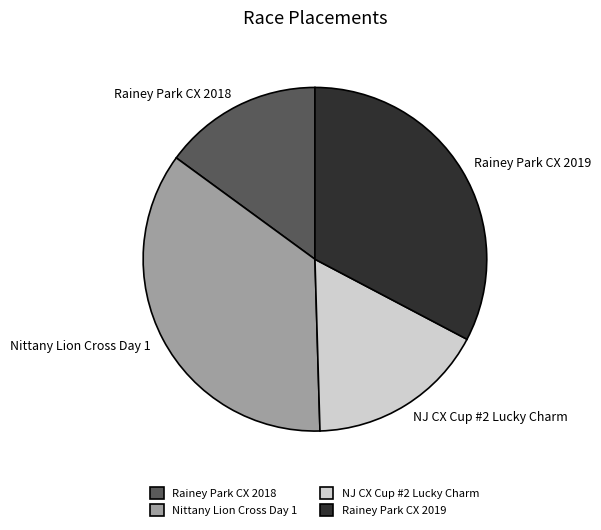

Is it true that Nittany Lion Cross Day 1 is 30% of the pie?

False